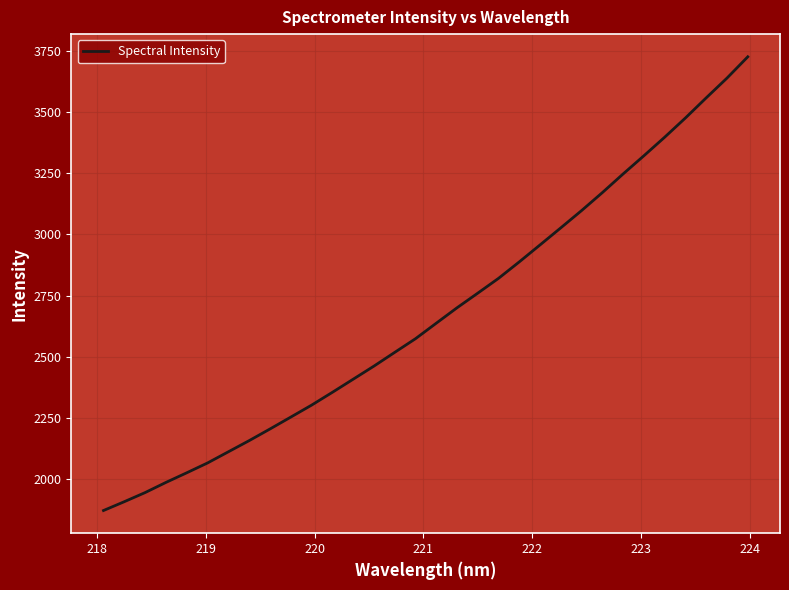

What is the smallest value displayed?

1872.4